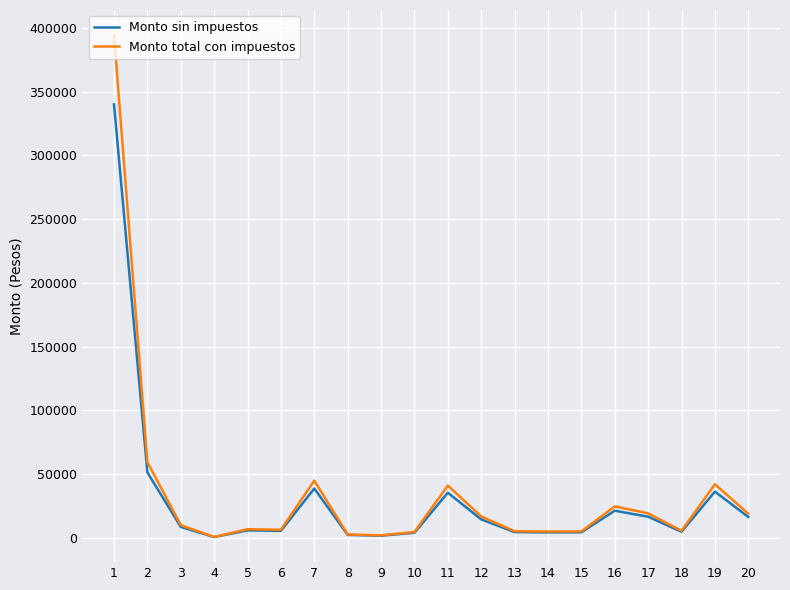

Which series has the widest spread of values?

Monto total con impuestos